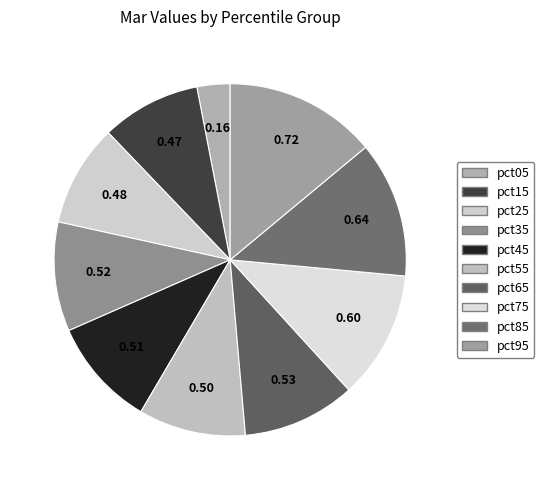

Does pct25 account for over 50% of the chart?

No